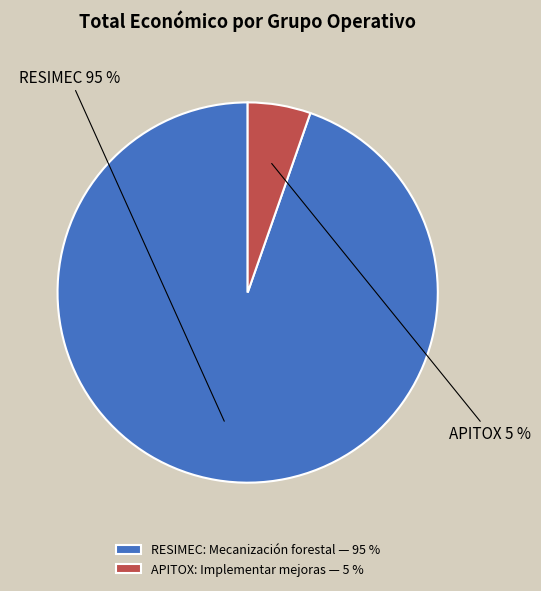

What is the smallest slice in the pie chart?

APITOX: Implementar mejoras — 5 %